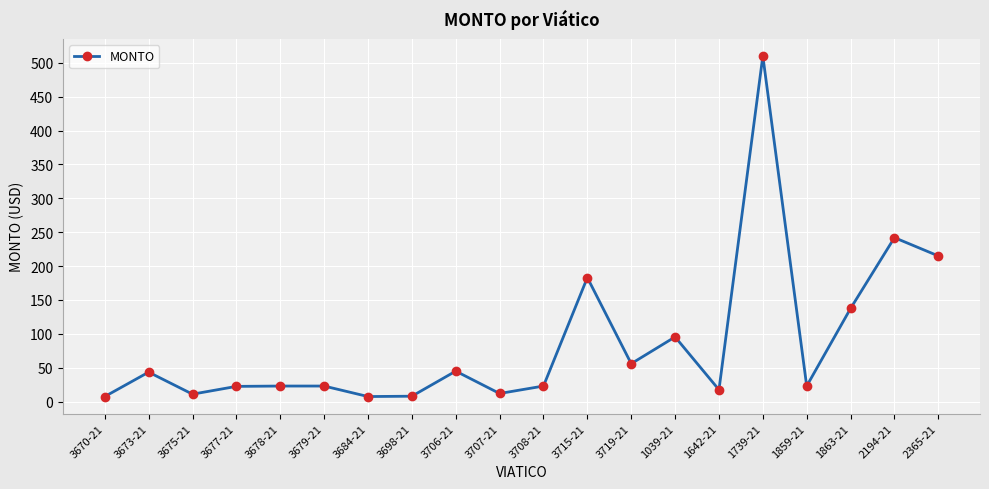

What is the value of the 20th point from the left?

215.0